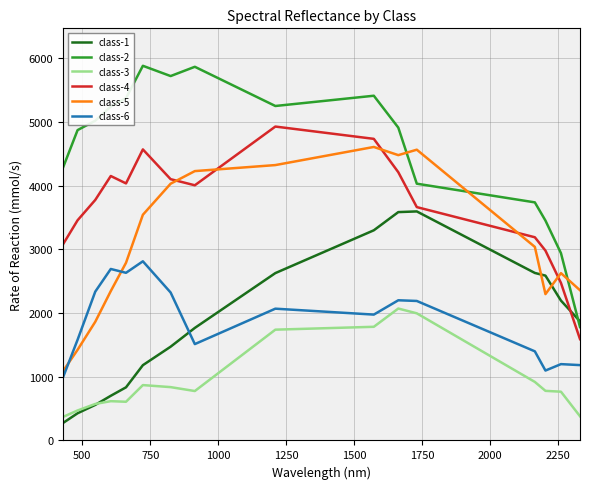

What is the minimum value for class-5?

1086.1